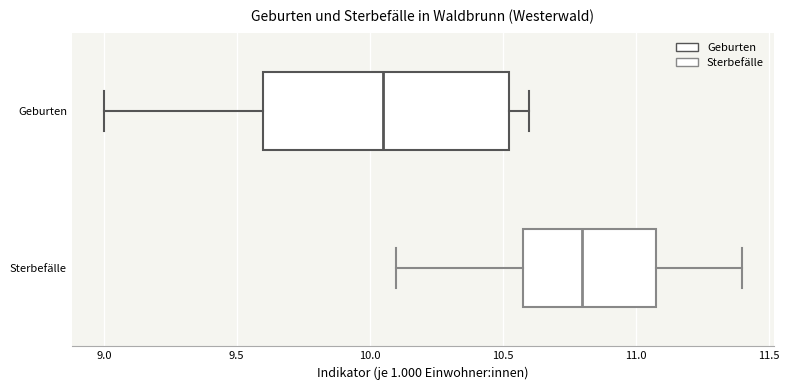

Which box has the furthest to the right median line?

Sterbefälle